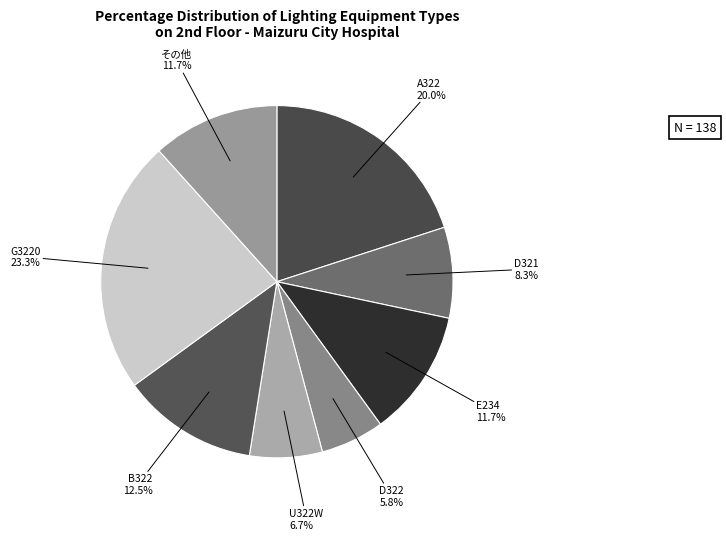

Count the number of slices in the pie.

8